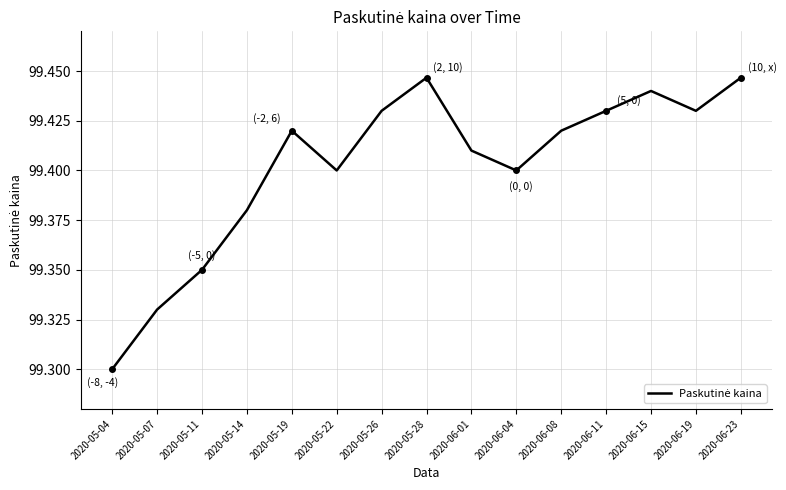

Is it true that the value at 2020-06-08 is 20.1?

False